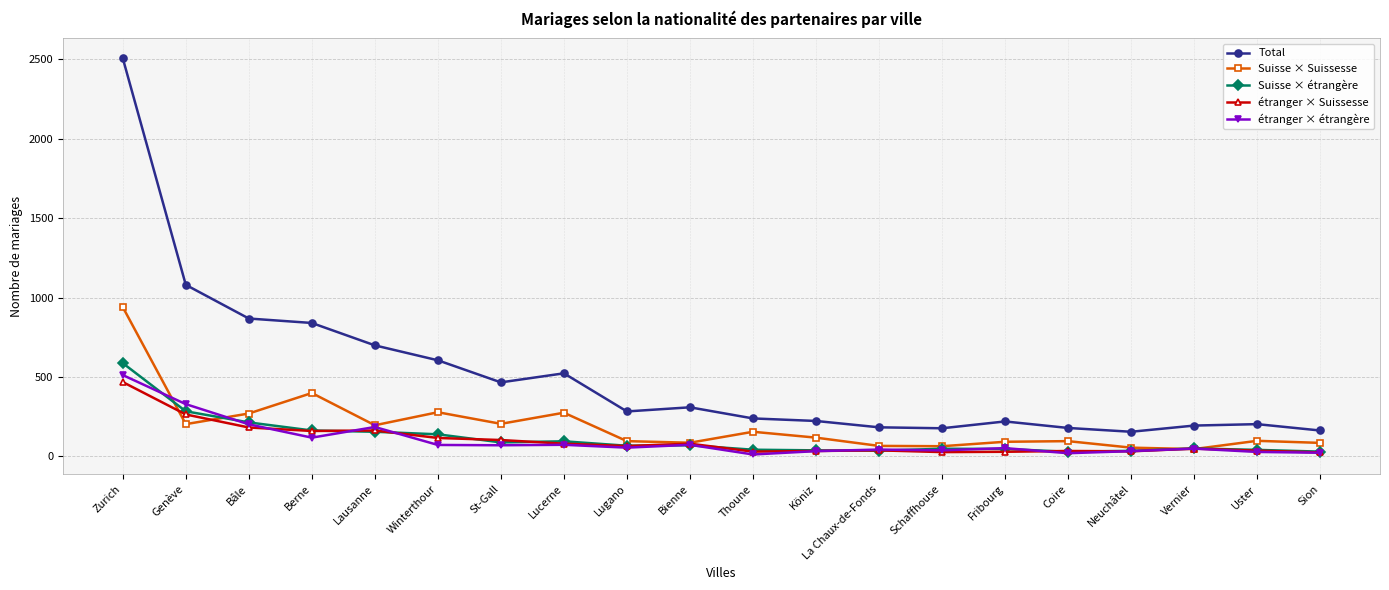

What is the difference between the highest and lowest values at Bâle?

686